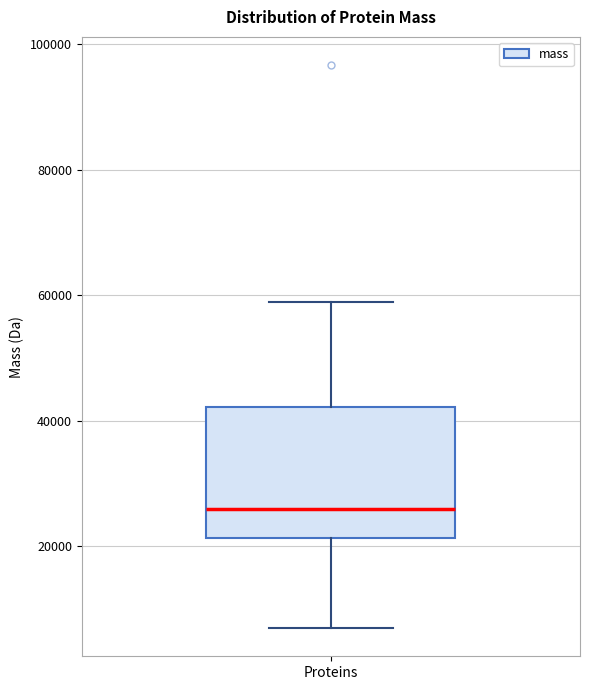

Where is the upper edge of the box for Proteins on the y-axis? The values are not printed on the chart, so give them approximately, as read against the axis.

42000